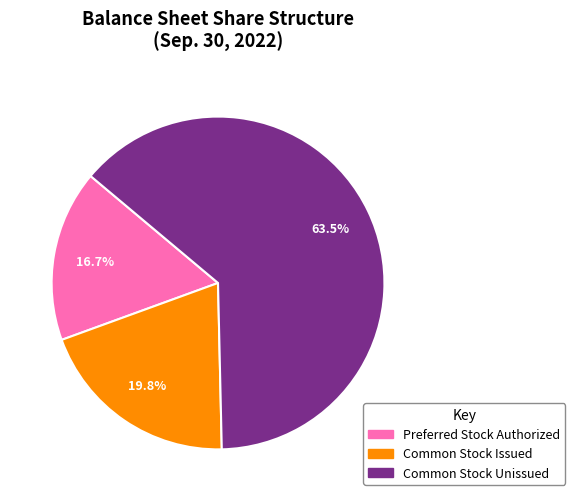

Which has a higher value, Common Stock Unissued or Common Stock Issued?

Common Stock Unissued